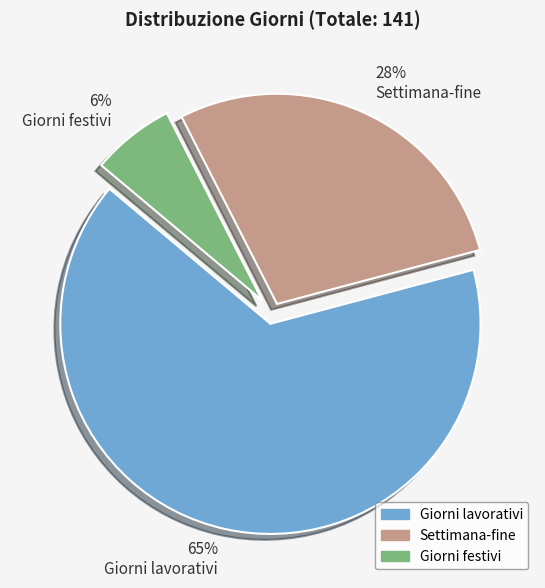

How many slices are in this pie chart?

3